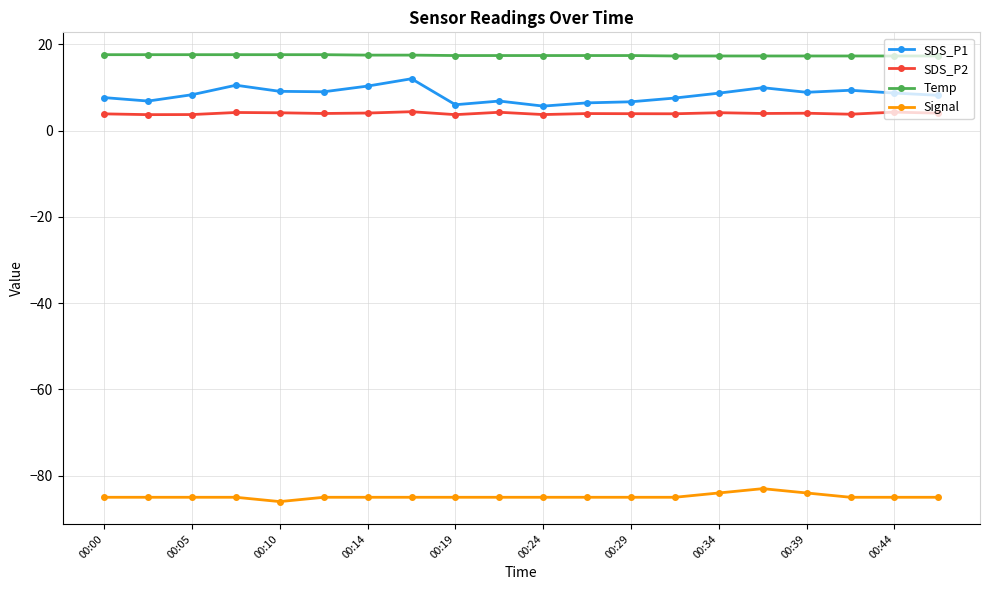

List the series in order of their peak value, highest first.

Temp, SDS_P1, SDS_P2, Signal